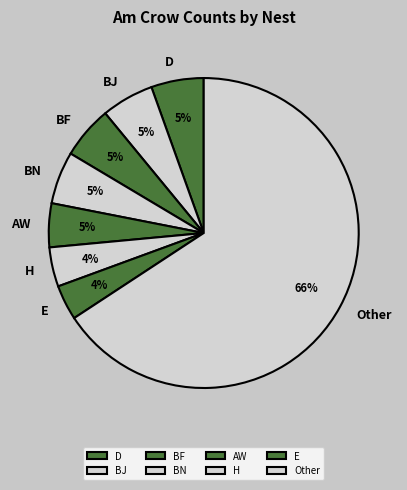

Does any single category account for the majority?

Yes